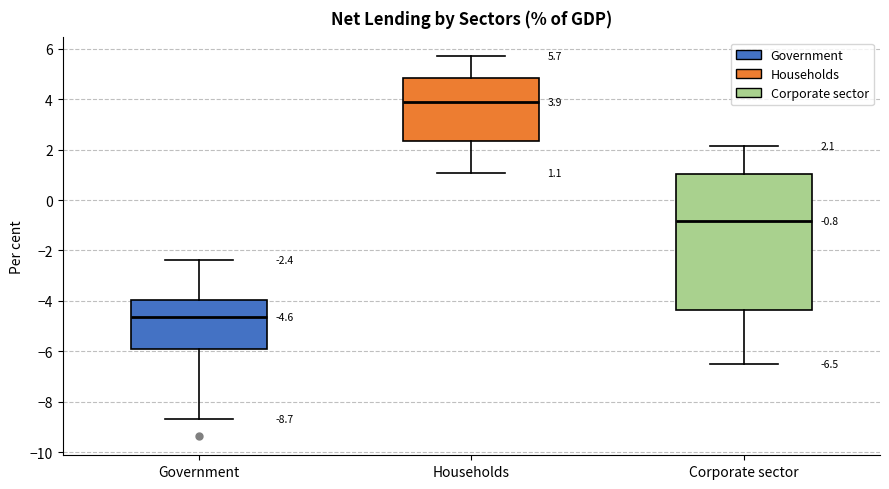

Which box is the tallest, from its lower edge to its upper edge?

Corporate sector